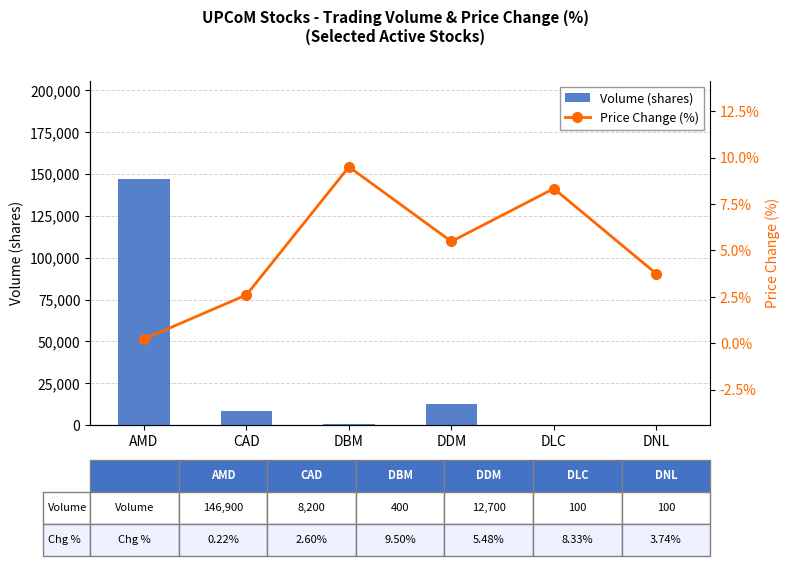

What is the sum of all Volume (shares) values?

168400